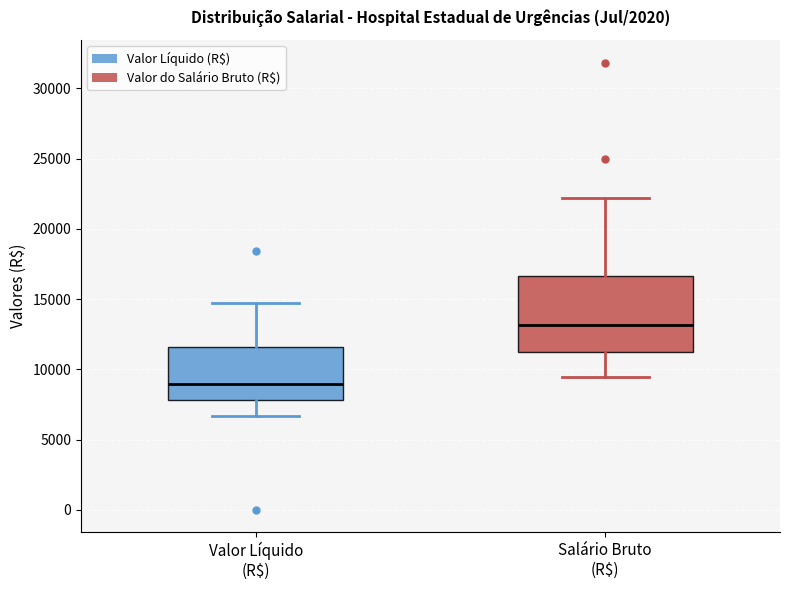

Where is the lower edge of the box for Salário Bruto (R$) on the y-axis? The values are not printed on the chart, so give them approximately, as read against the axis.

11000